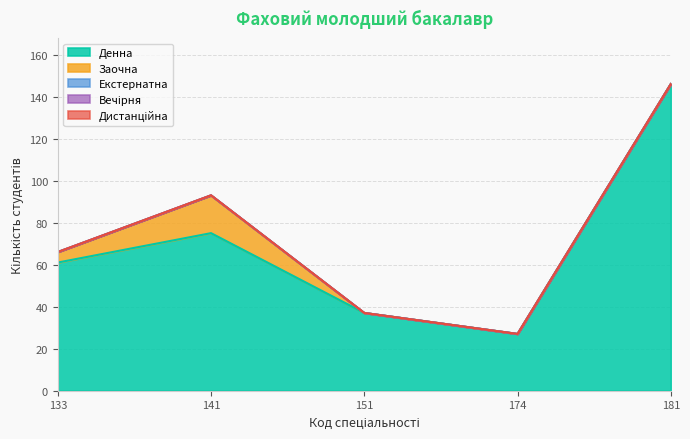

True or false: Вечірня has more than 2 interior local peaks.

False